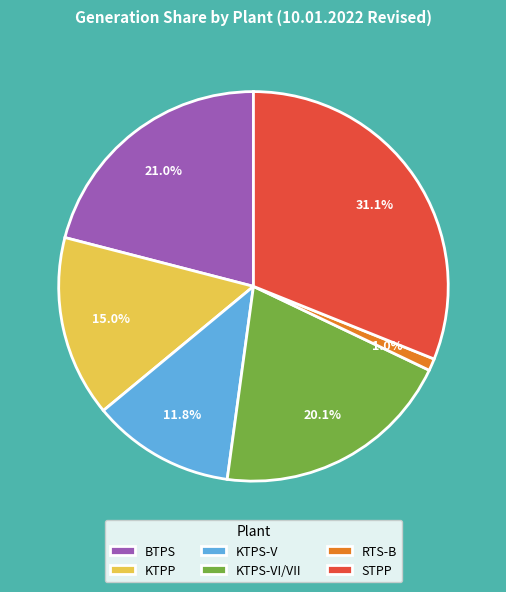

What percentage is the KTPS-V slice, to the nearest percent?

12%